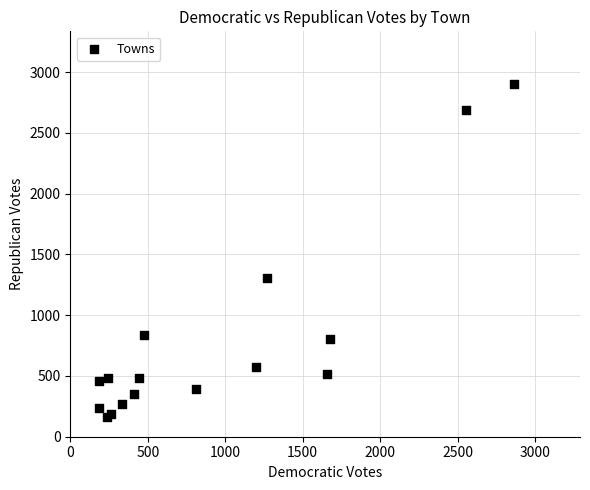

What Y value in the scatter plot is closest to 1530?

1310